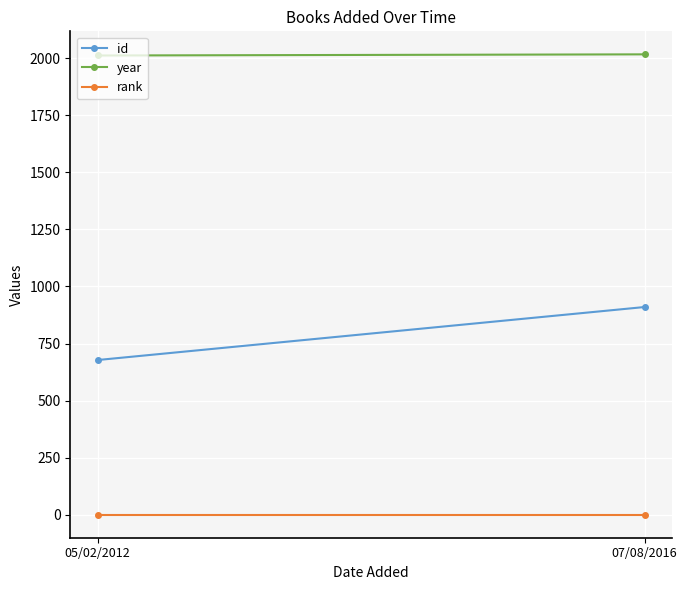

At which label does year reach its minimum?

05/02/2012